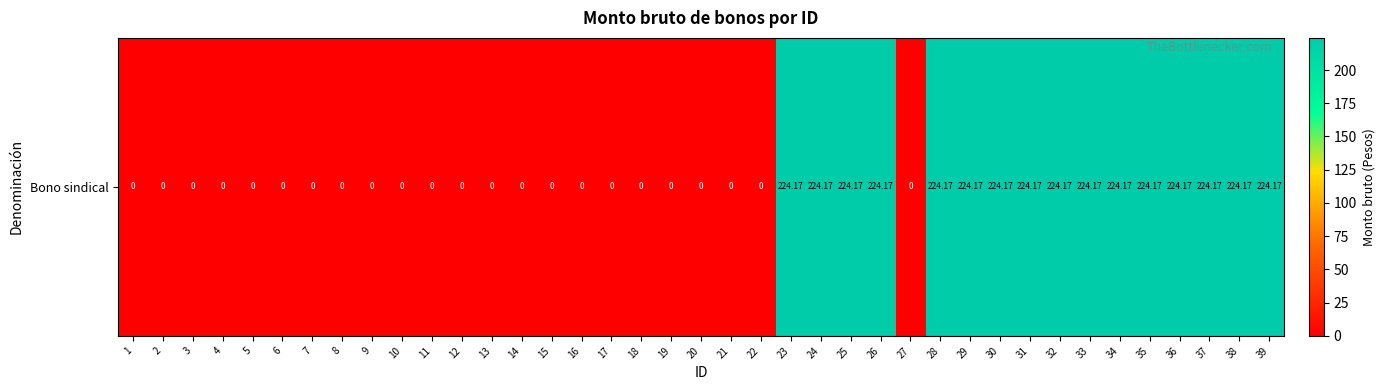

The value at 19 is -132.9. True or false?

False